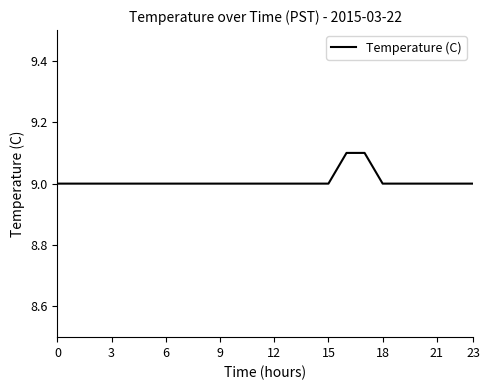

Is this an area chart (filled region under the line)?

No